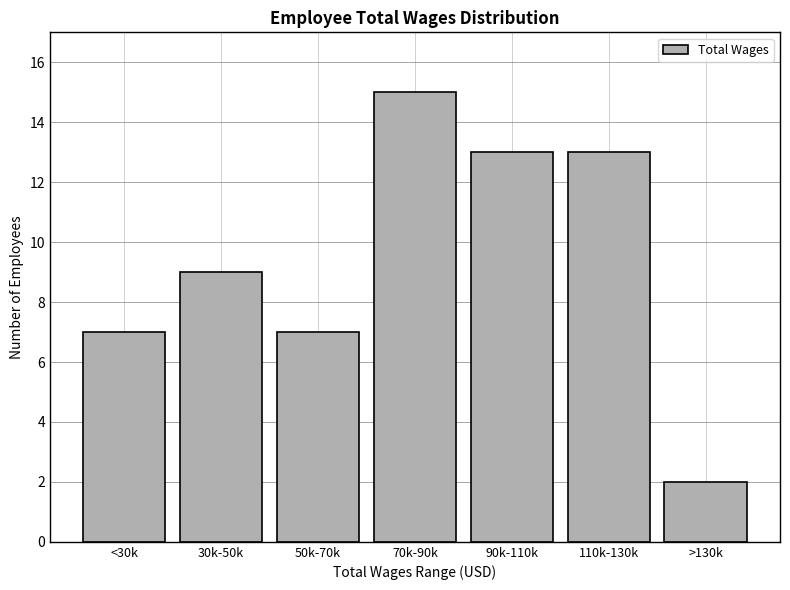

Reading left to right, extract all data points from this chart.

<30k=7	30k-50k=9	50k-70k=7	70k-90k=15	90k-110k=13	110k-130k=13	>130k=2